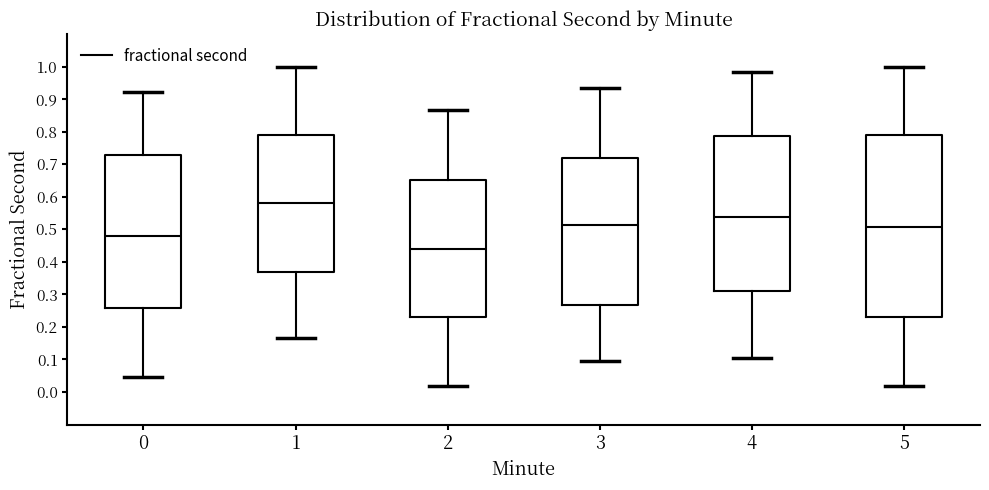

Which box has the highest median line?

1